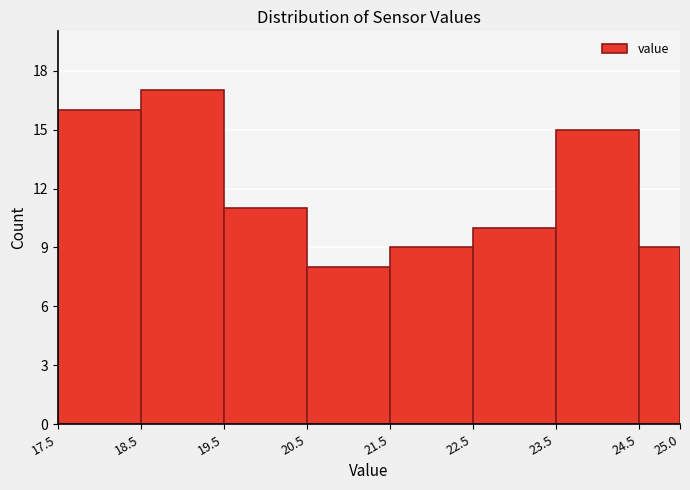

Which range on the x-axis has the tallest bar?

18.5 to 19.5